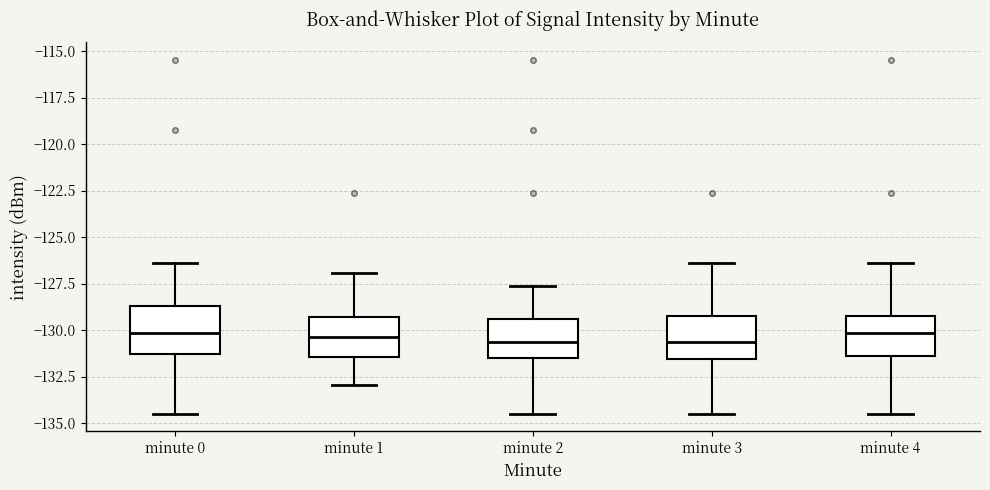

Reading left to right, read every box against the y-axis: the position of its median line, the range the box covers, and the ends of its whiskers. The values are not printed on the chart, so give them approximately, as read against the axis.

minute 0: median -130.0, box -131.5 to -128.5, whiskers -134.5 to -126.5
minute 1: median -130.5, box -131.5 to -129.5, whiskers -133.0 to -127.0
minute 2: median -130.5, box -131.5 to -129.5, whiskers -134.5 to -127.5
minute 3: median -130.5, box -131.5 to -129.5, whiskers -134.5 to -126.5
minute 4: median -130.0, box -131.5 to -129.0, whiskers -134.5 to -126.5